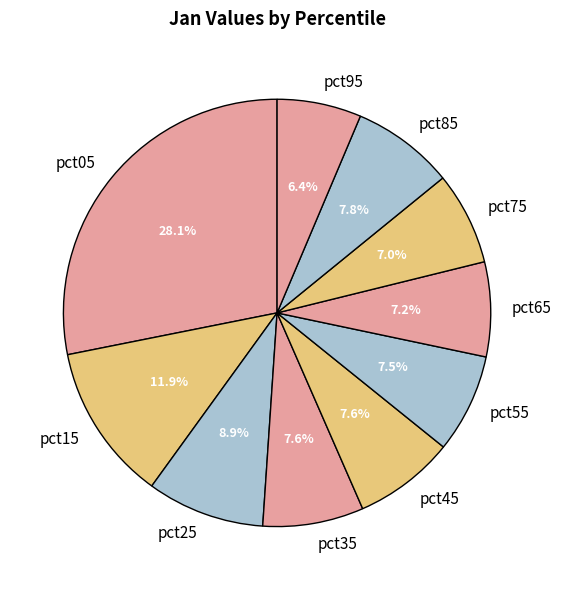

Does pct15 represent more than half of the total?

No